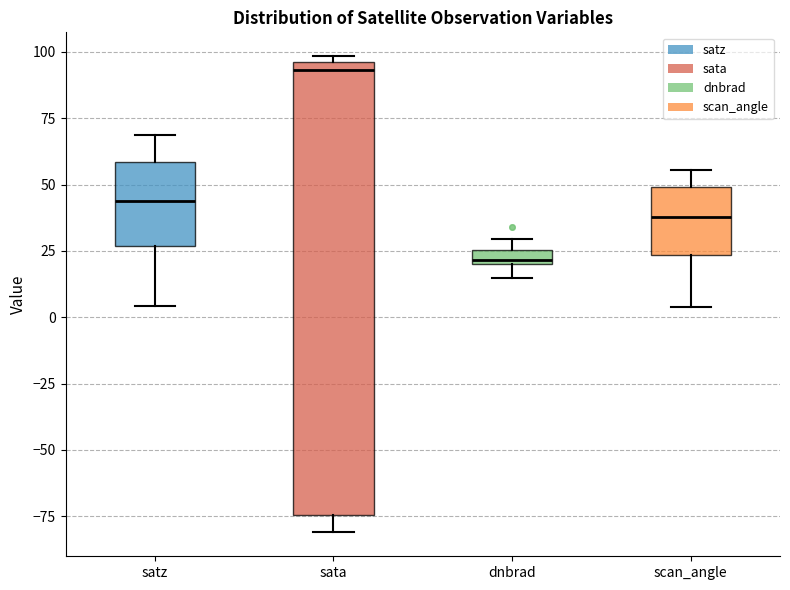

Where is the lower edge of the box for sata on the y-axis? The values are not printed on the chart, so give them approximately, as read against the axis.

-75